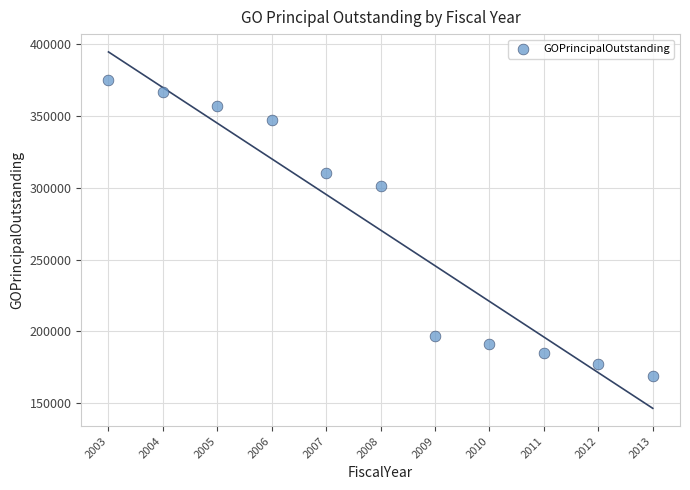

What is the range of X values (max minus min)?

10